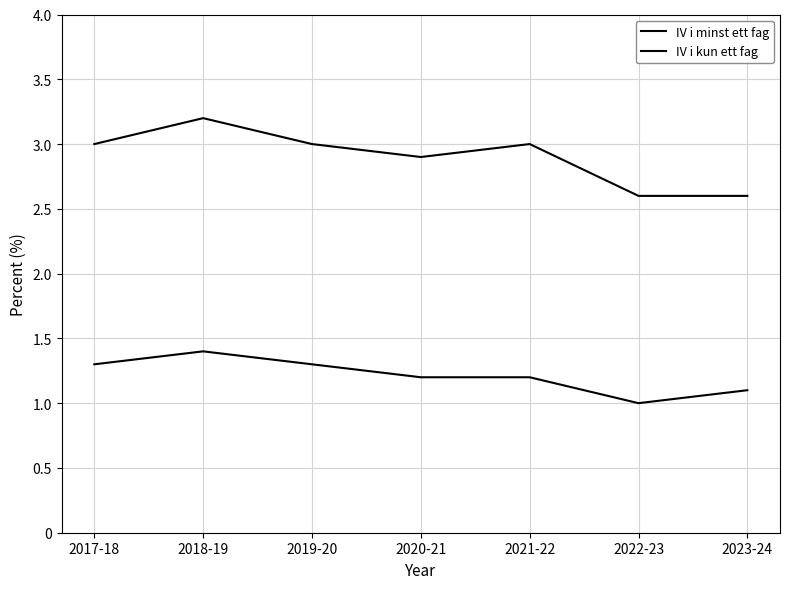

Which category has the lowest value across all series?

2022-23